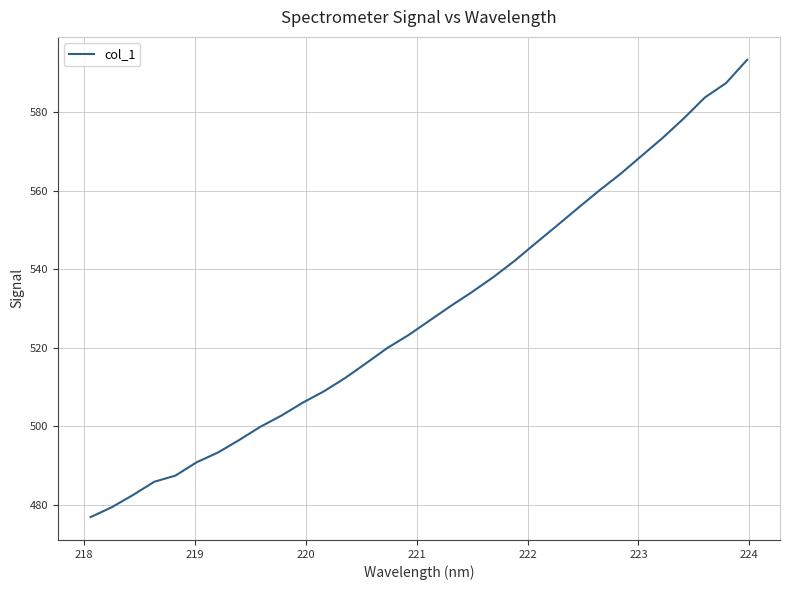

What is the smallest value displayed?

476.9